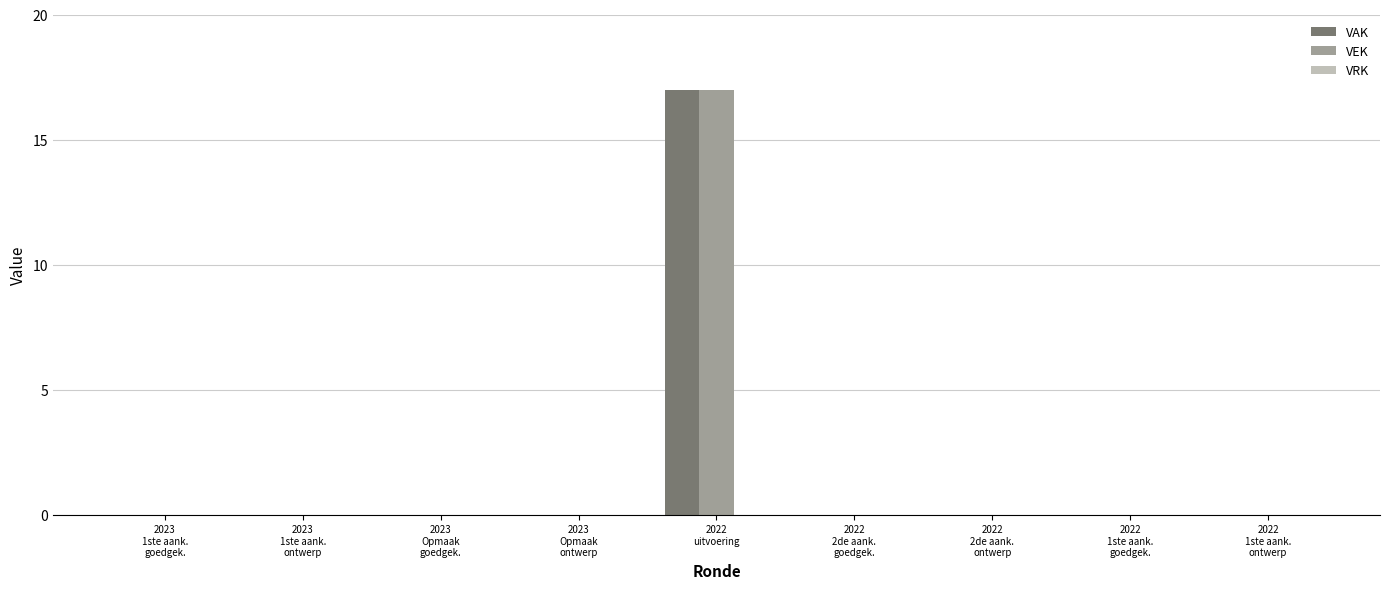

What is the greatest value displayed?

17